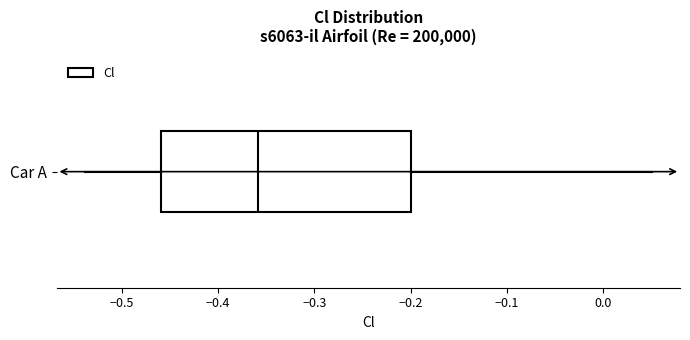

Transcribe this box plot: give where the median line is, the range the box spans, and where the two whiskers end, as read against the x-axis. The values are not printed on the chart, so give them approximately, as read against the axis.

median -0.36, box -0.46 to -0.20, whiskers -0.54 to 0.05